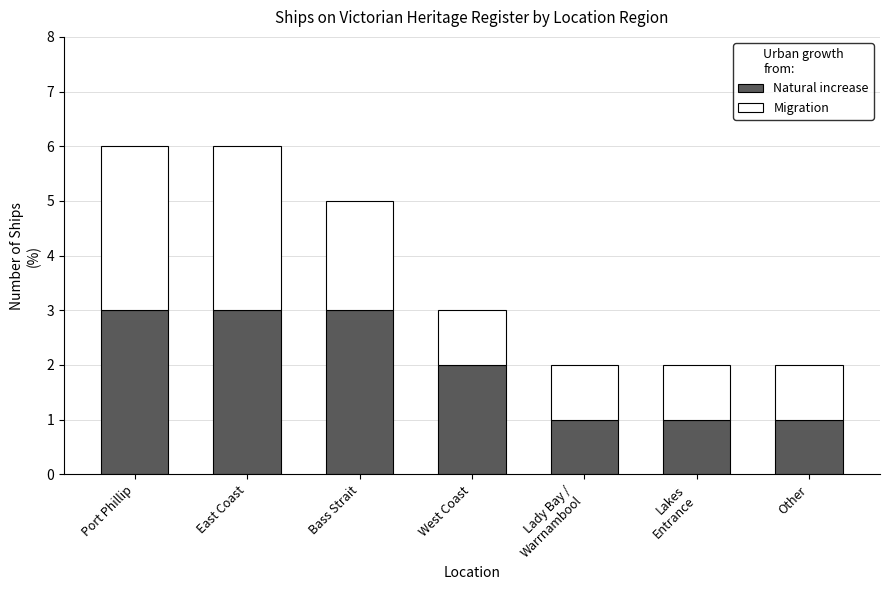

Reading left to right, list the values for the Natural increase series.

3	3	3	2	1	1	1